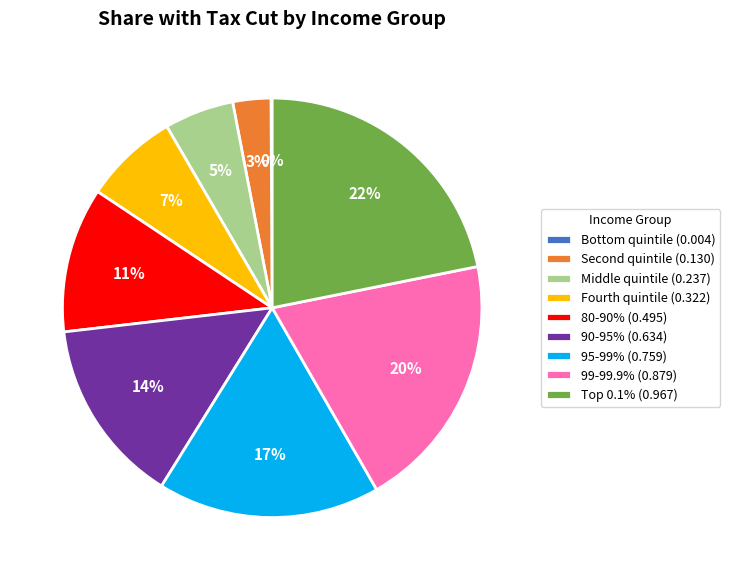

To the nearest percent, what is the difference between the 80-90% (0.495) and 95-99% (0.759) slice percentages?

6%